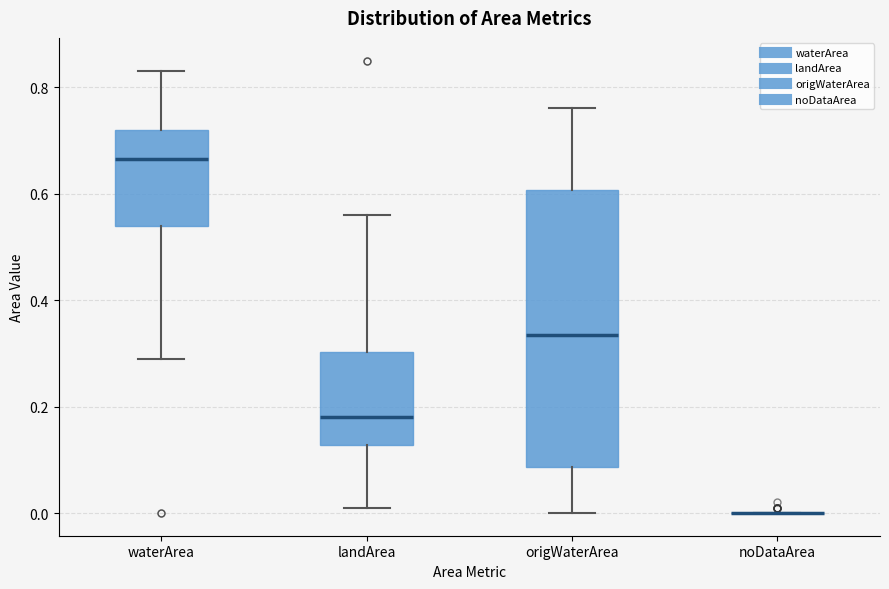

Reading left to right, read every box against the y-axis: the position of its median line, the range the box covers, and the ends of its whiskers. The values are not printed on the chart, so give them approximately, as read against the axis.

waterArea: median 0.66, box 0.54 to 0.72, whiskers 0.30 to 0.84
landArea: median 0.18, box 0.12 to 0.30, whiskers 0.02 to 0.56
origWaterArea: median 0.34, box 0.08 to 0.60, whiskers 0.00 to 0.76
noDataArea: box collapsed to a line at 0.00, whiskers 0.00 to 0.00